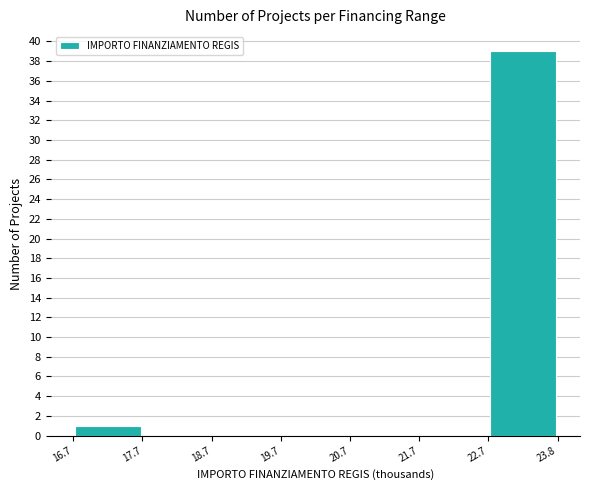

Reading left to right, list every bar in this chart as the range it spans on the x-axis followed by its height. The values are not printed on the chart, so give them approximately, as read against the axis.

16.7 to 17.7: 1
17.7 to 18.7: 0
18.7 to 19.7: 0
19.7 to 20.7: 0
20.7 to 21.7: 0
21.7 to 22.7: 0
22.7 to 23.8: 39